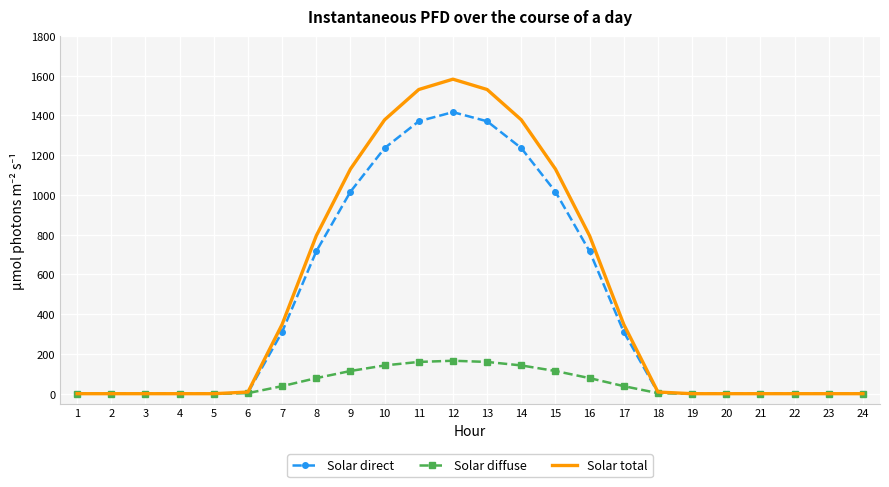

What is the total value across all series at 10?

2756.3